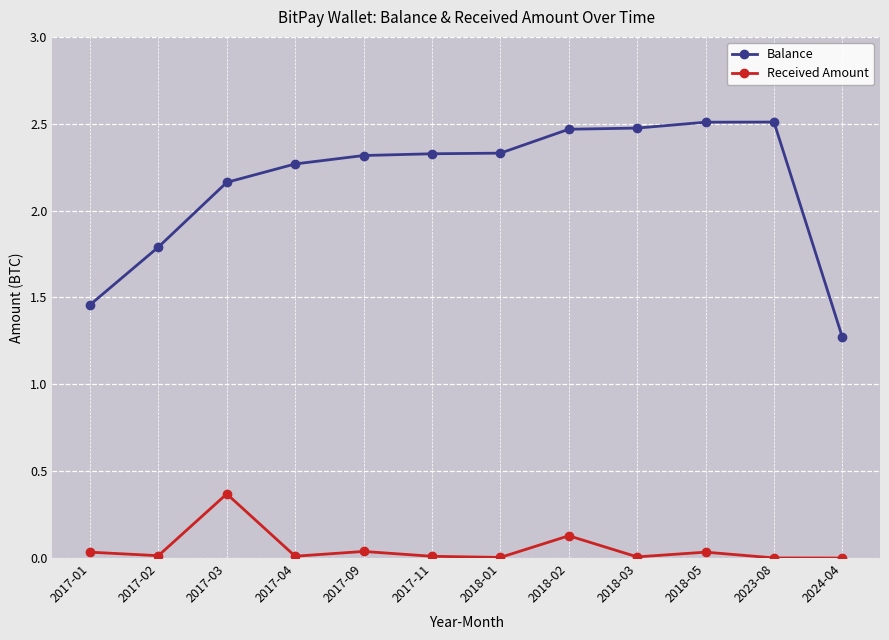

How many values in the Balance series exceed 2?

9